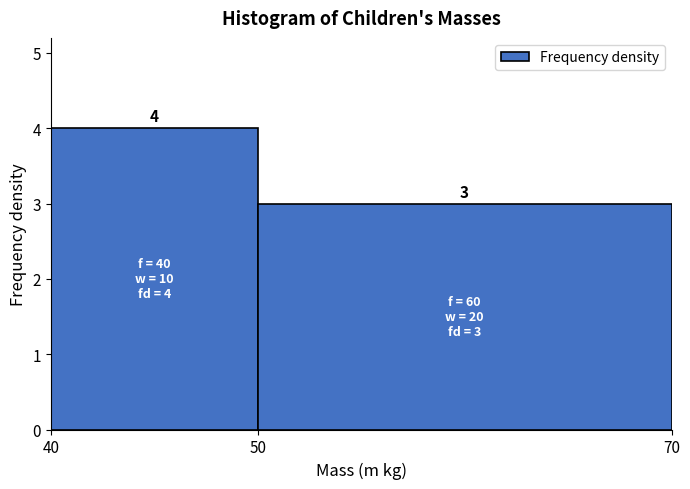

What is the height of the bar covering 40 to 50 on the x-axis?

4